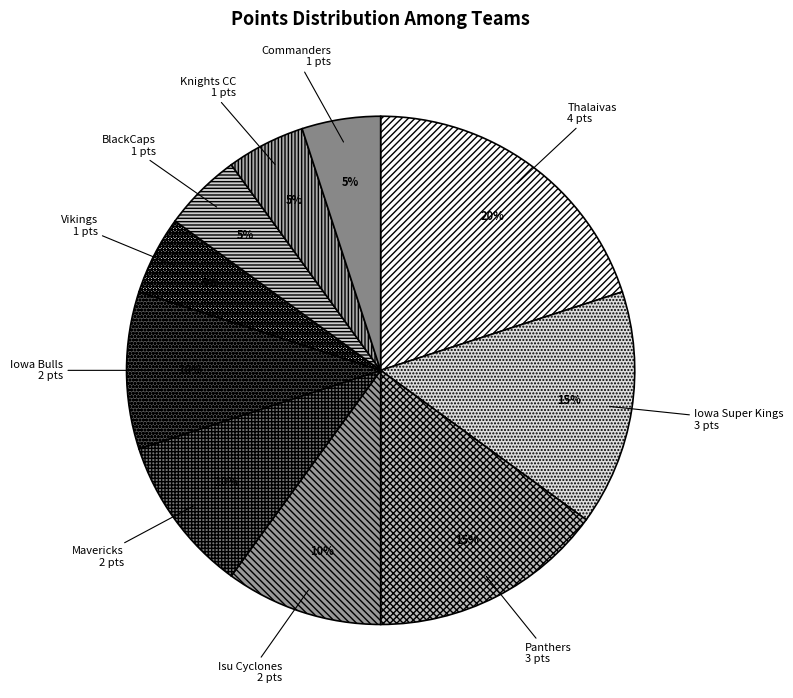

Is it true that Vikings is 1% of the pie?

False